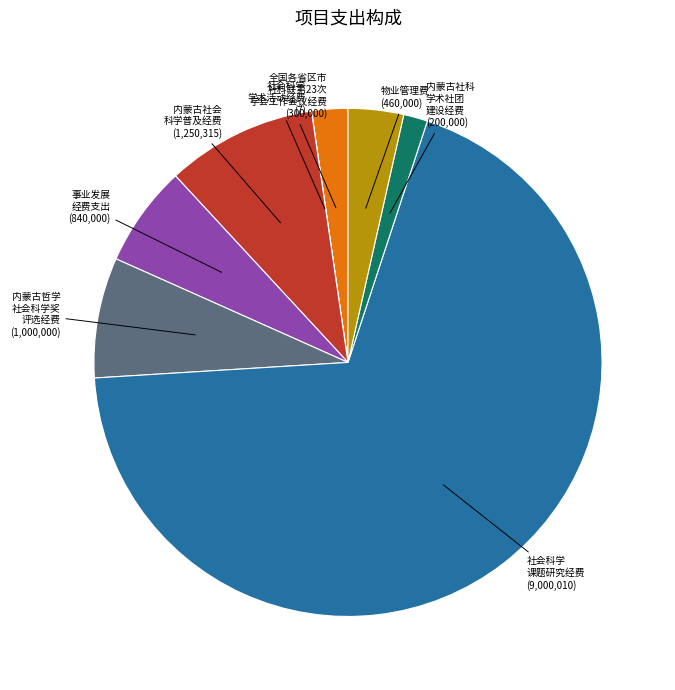

Does any single category account for the majority?

Yes